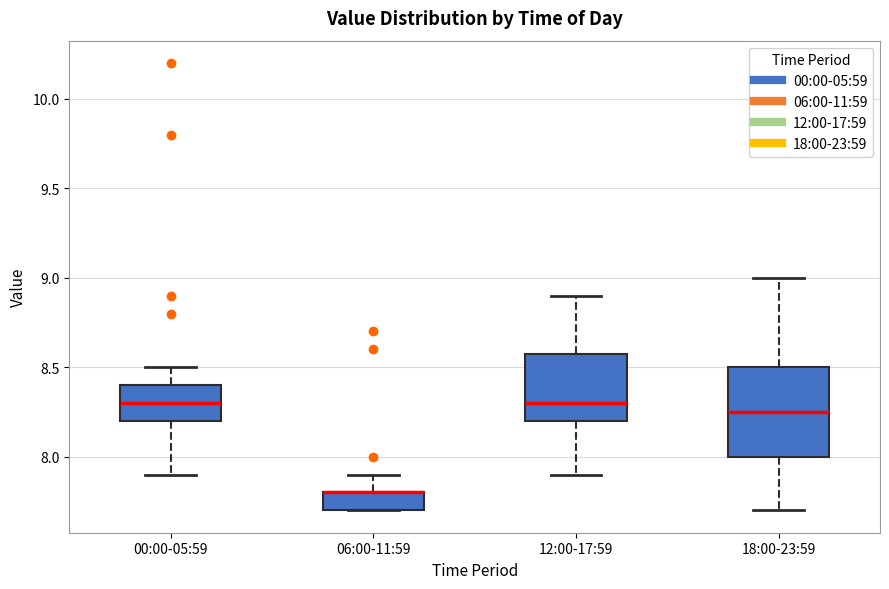

Reading left to right, read every box against the y-axis: the position of its median line, the range the box covers, and the ends of its whiskers. The values are not printed on the chart, so give them approximately, as read against the axis.

00:00-05:59: median 8.30, box 8.20 to 8.40, whiskers 7.90 to 8.50
06:00-11:59: median 7.80 (drawn on the box's upper edge), box 7.70 to 7.80, whiskers 7.70 to 7.90
12:00-17:59: median 8.30, box 8.20 to 8.60, whiskers 7.90 to 8.90
18:00-23:59: median 8.25, box 8.00 to 8.50, whiskers 7.70 to 9.00